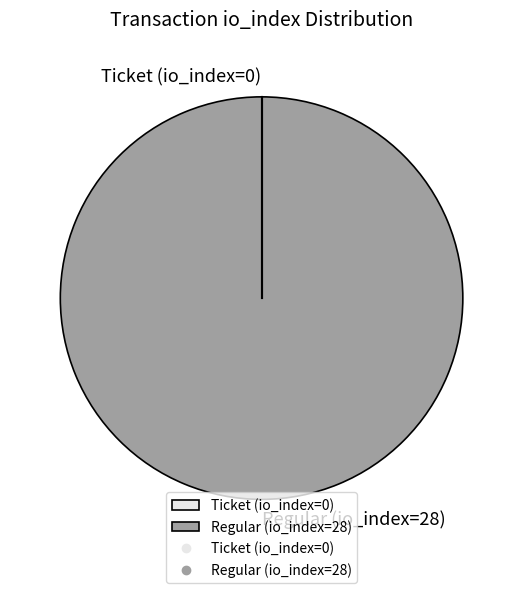

Rank the categories by value from highest to lowest.

Regular (io_index=28), Ticket (io_index=0)